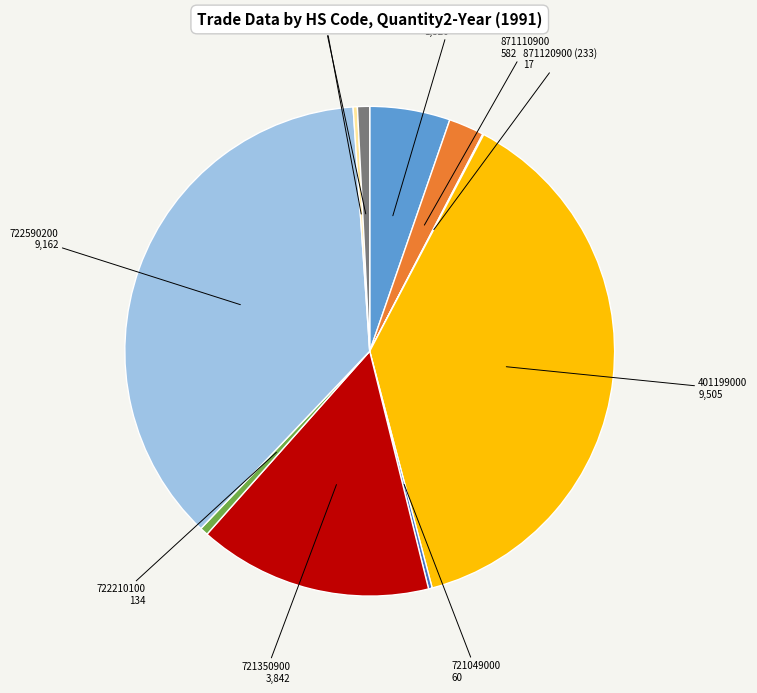

Is the sum of 401199000 and 721350900 greater than half?

Yes